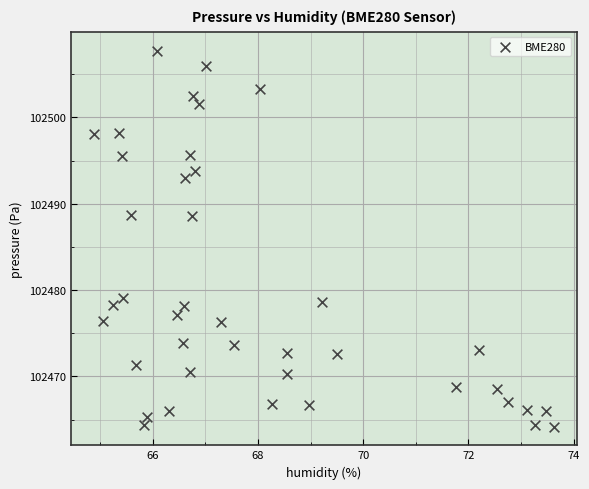

What is the range of Y values (max minus min)?

43.6